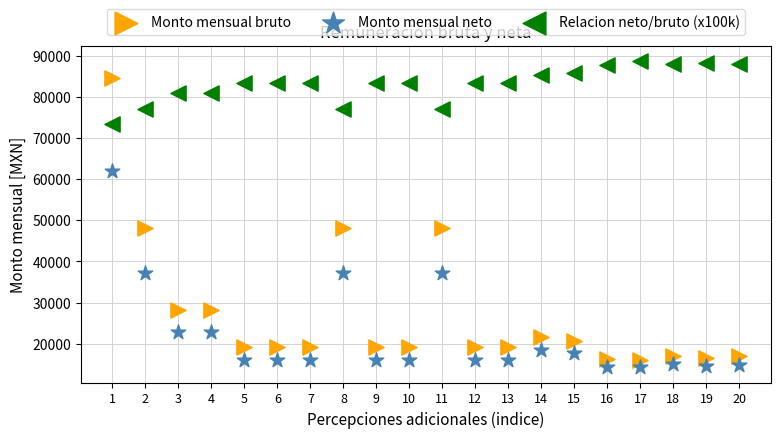

What is the X range (max minus min) for the scatter plot?

19.0